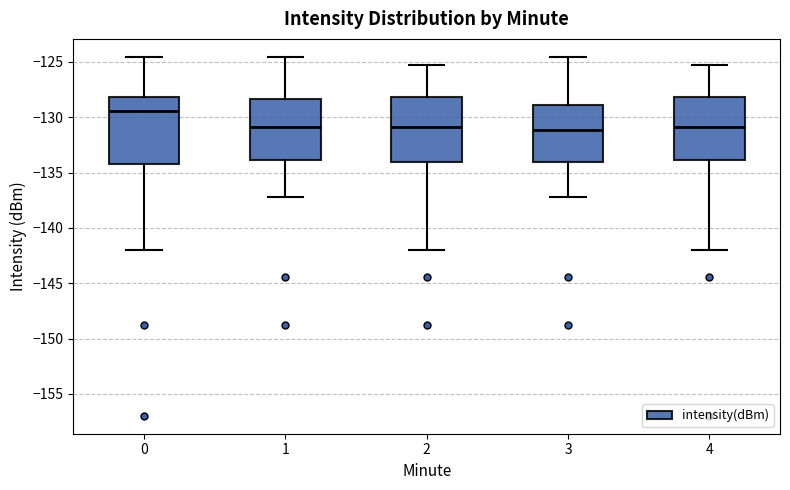

Where does the upper whisker of the box at x = 2 end on the y-axis? The values are not printed on the chart, so give them approximately, as read against the axis.

-125.5